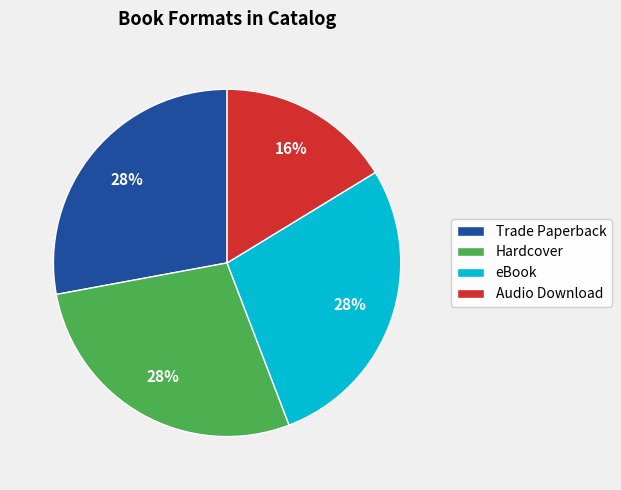

The eBook slice represents 33% of the pie. True or false?

False